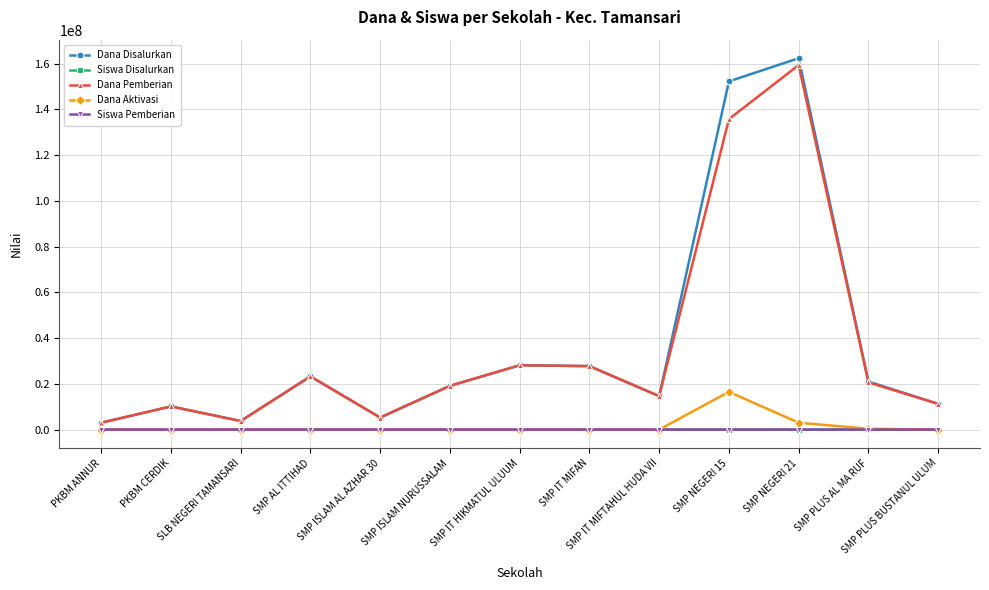

At which category does Dana Disalurkan reach its first local peak?

PKBM CERDIK